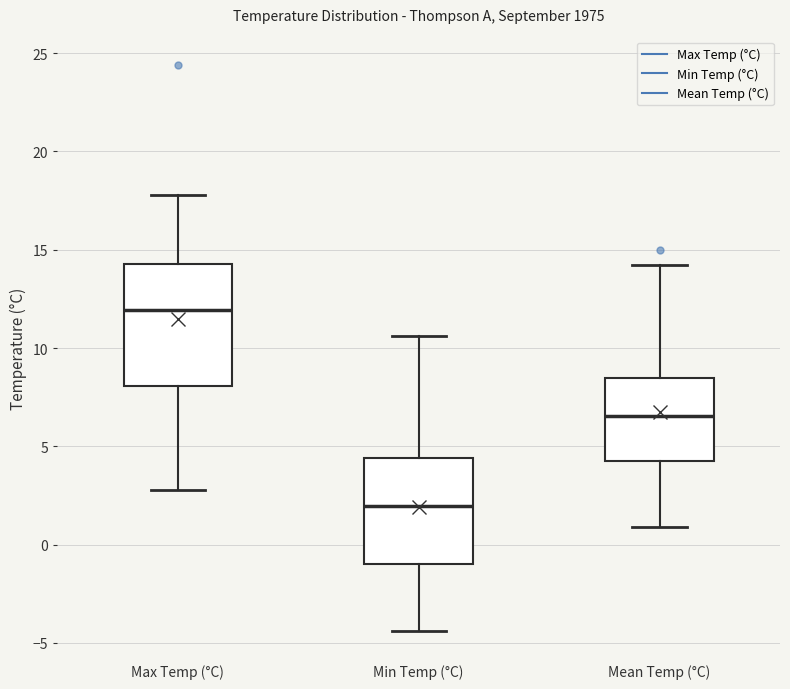

Comparing the boxes themselves (not the whiskers), which one is the tallest?

Max Temp (°C)